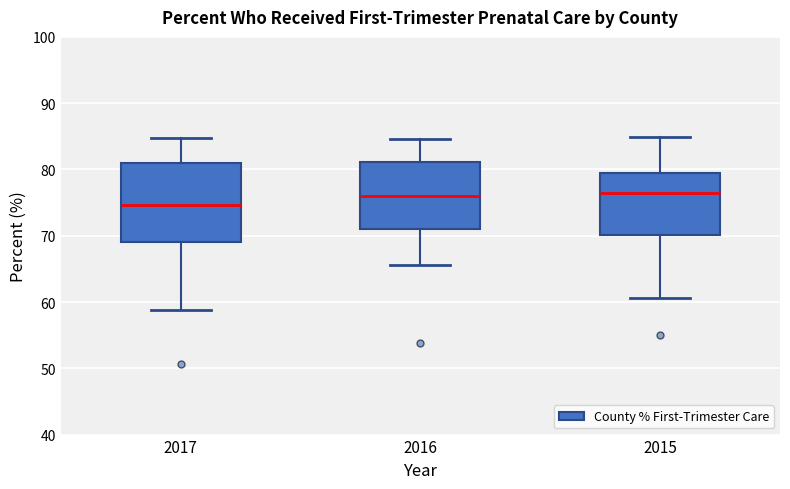

Where is the lower edge of the box at x = 2017 on the y-axis? The values are not printed on the chart, so give them approximately, as read against the axis.

69